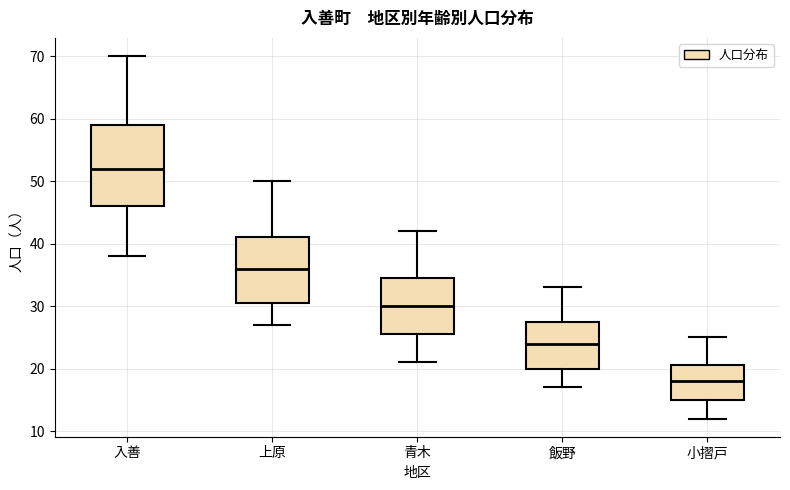

Which box's median line is the highest?

入善